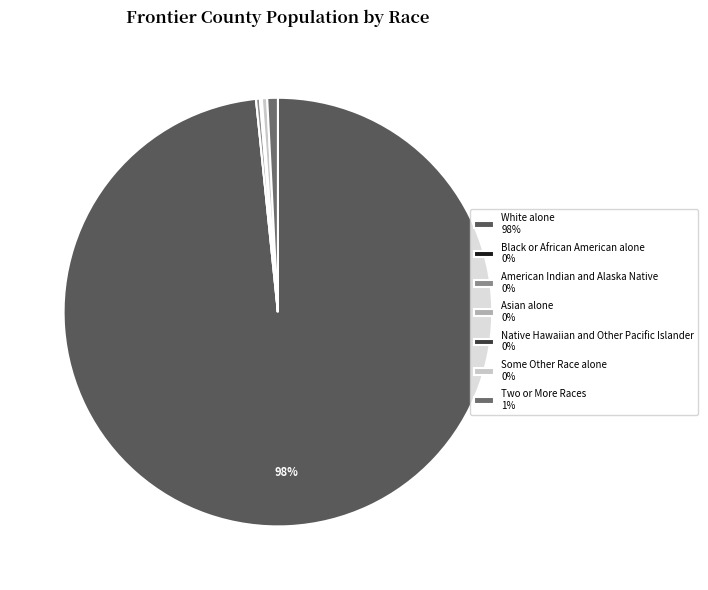

To the nearest percent, what is the combined percentage of Native Hawaiian and Other Pacific Islander and White alone?

98%